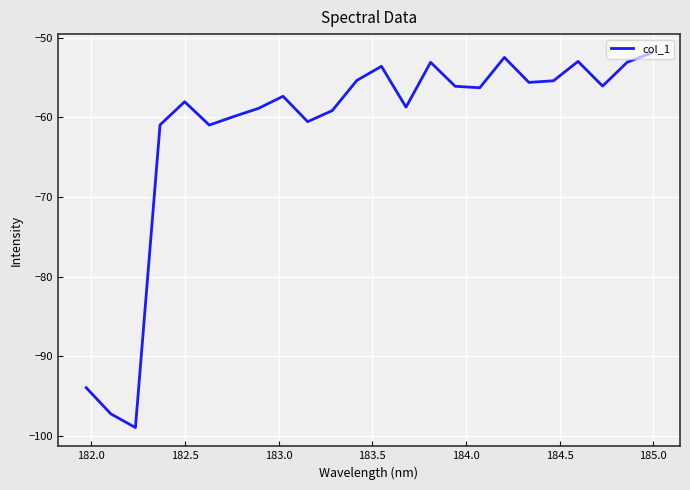

What is the smallest value displayed?

-98.9